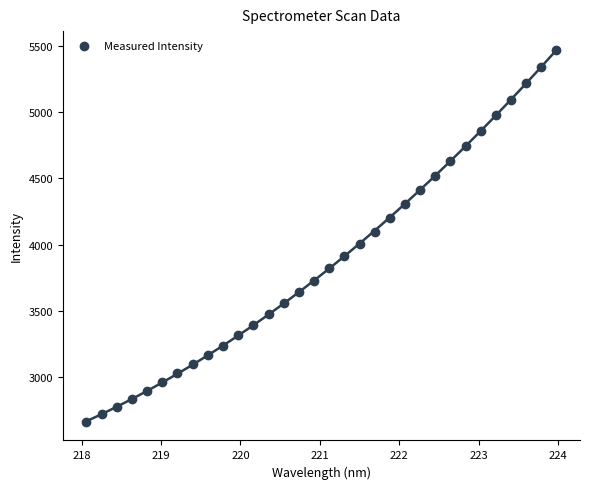

What is the range of Y values (max minus min)?

2804.2